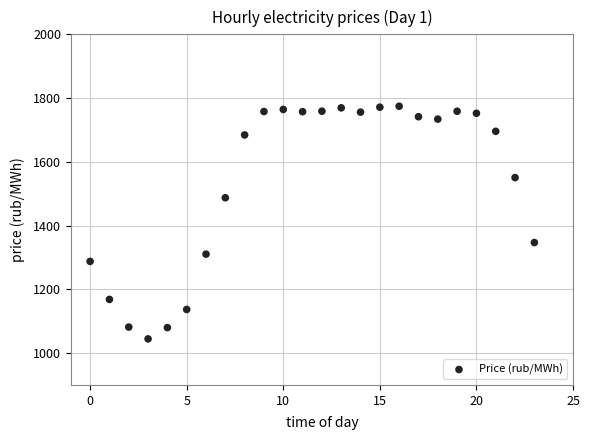

What Y value in the scatter plot is closest to 1409?

1346.7